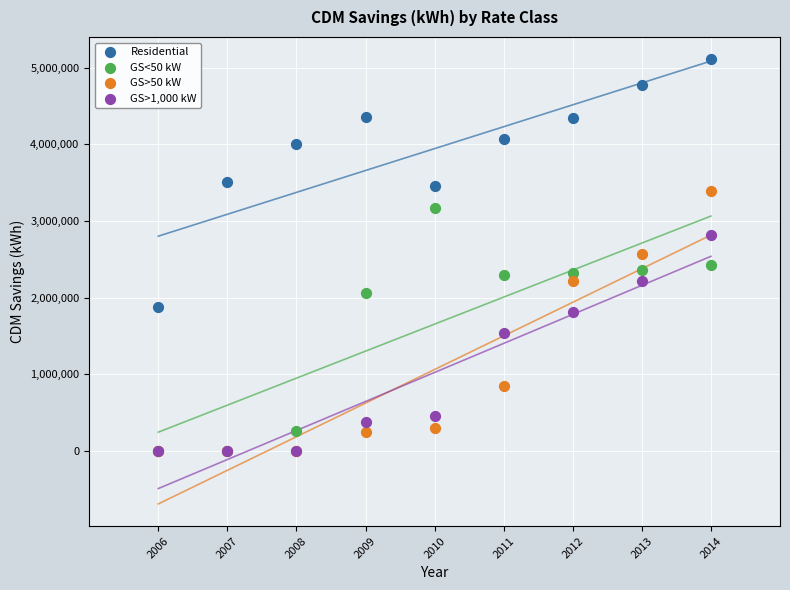

What are all the series names shown in the legend?

Residential, GS<50 kW, GS>50 kW, GS>1,000 kW